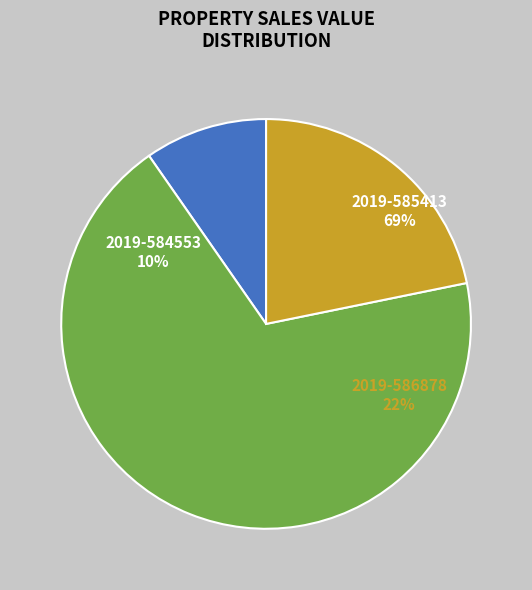

Is it true that 2019-584553 is 1% of the pie?

False